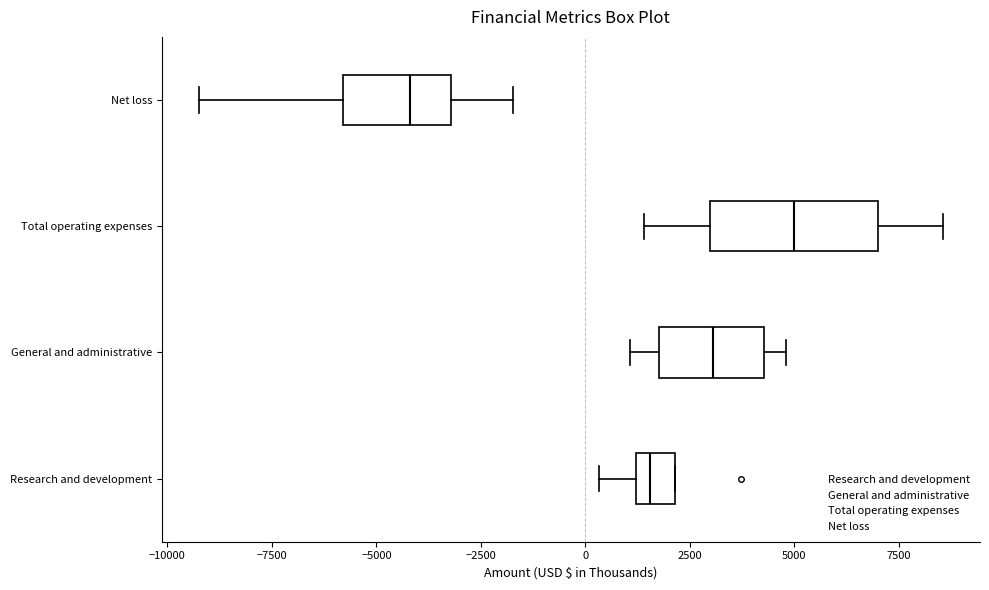

Reading bottom to top, read every box against the x-axis: the position of its median line, the range the box covers, and the ends of its whiskers. The values are not printed on the chart, so give them approximately, as read against the axis.

Research and development: median 1500, box 1000 to 2000, whiskers 500 to 2000
General and administrative: median 3000, box 2000 to 4500, whiskers 1000 to 5000
Total operating expenses: median 5000, box 3000 to 7000, whiskers 1500 to 8500
Net loss: median -4000, box -6000 to -3000, whiskers -9000 to -1500